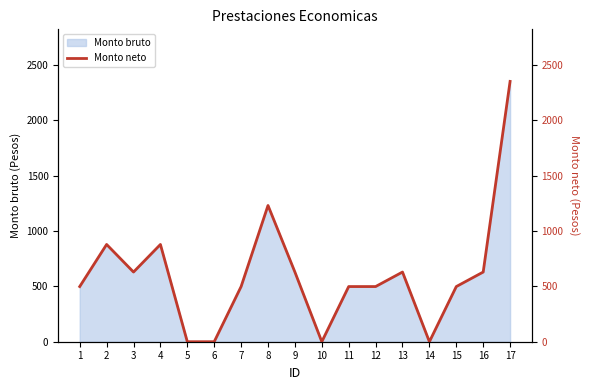

What is the difference between the second highest and minimum values?

1230